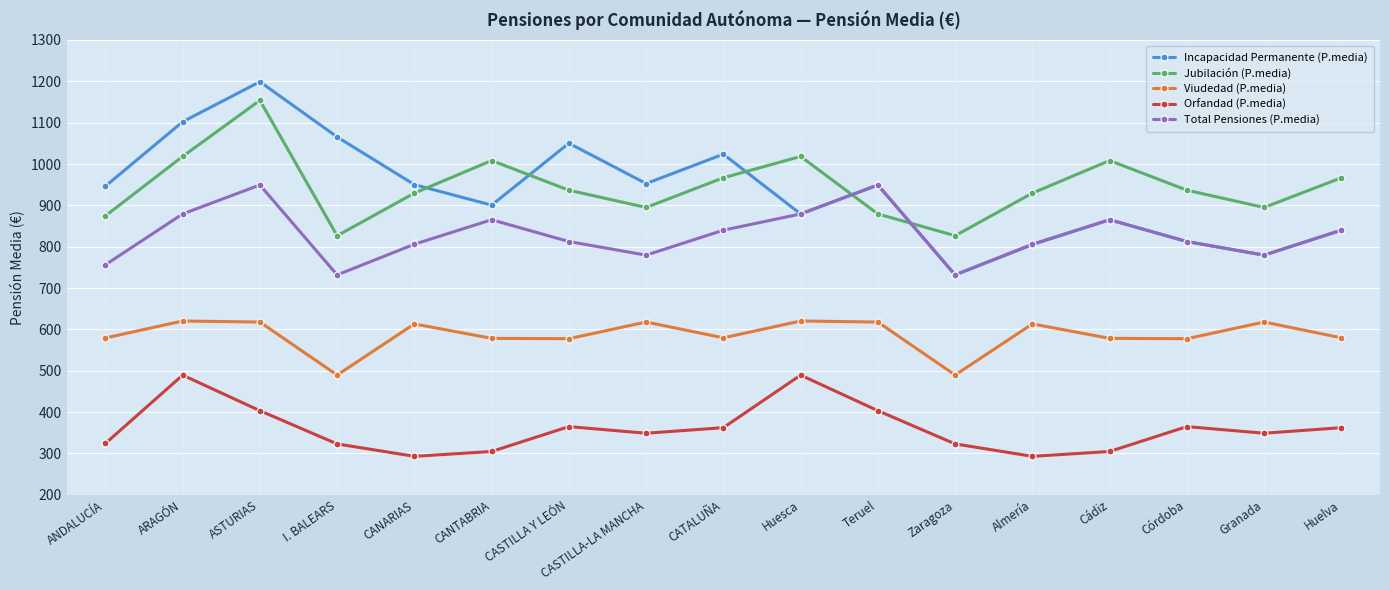

How many lines are shown in the chart?

5